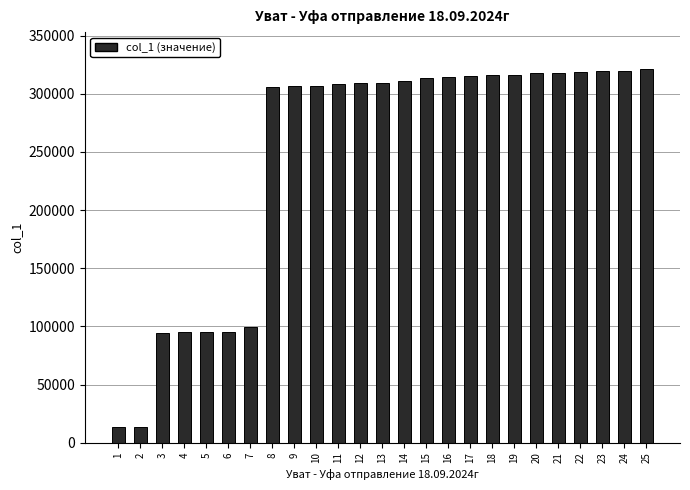

At which label is the value closest to 167117?

7